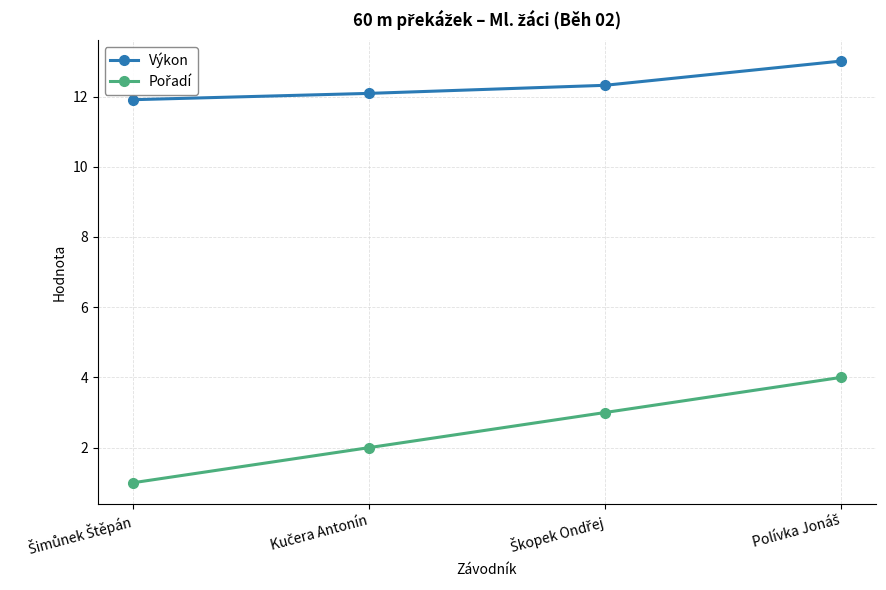

True or false: Výkon has more than 1 points higher than both neighbors.

False